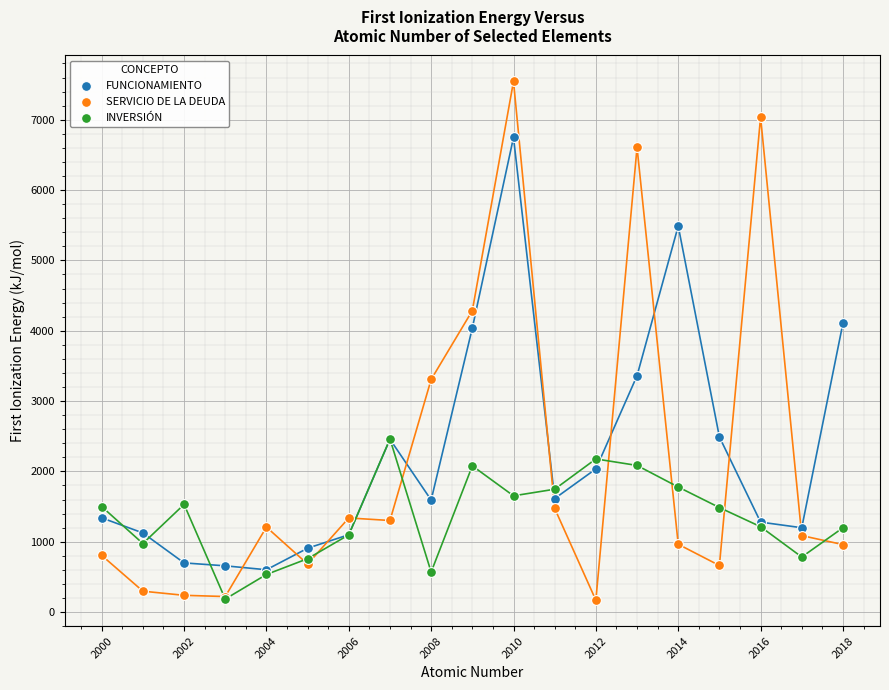

What are all the series names shown in the legend?

FUNCIONAMIENTO, SERVICIO DE LA DEUDA, INVERSIÓN